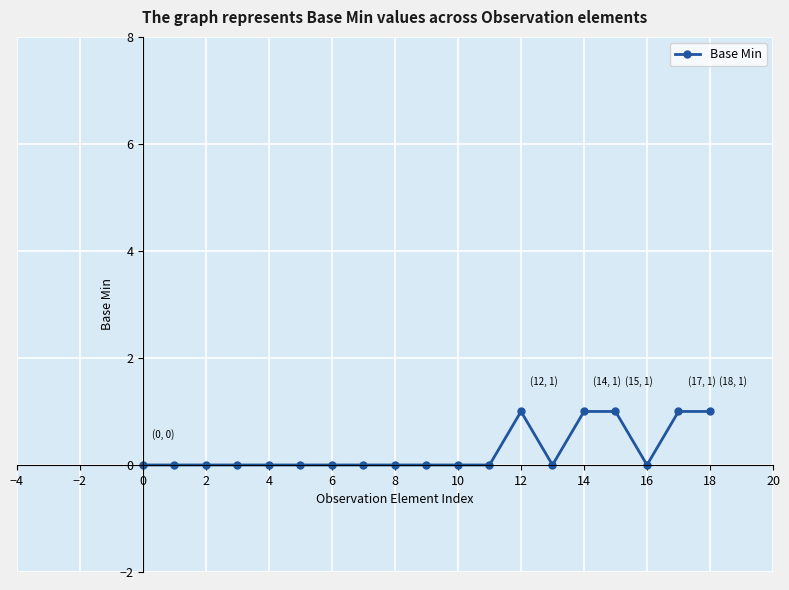

Reading left to right, transcribe all the data shown in this chart.

0	0	0	0	0	0	0	0	0	0	0	0	1	0	1	1	0	1	1